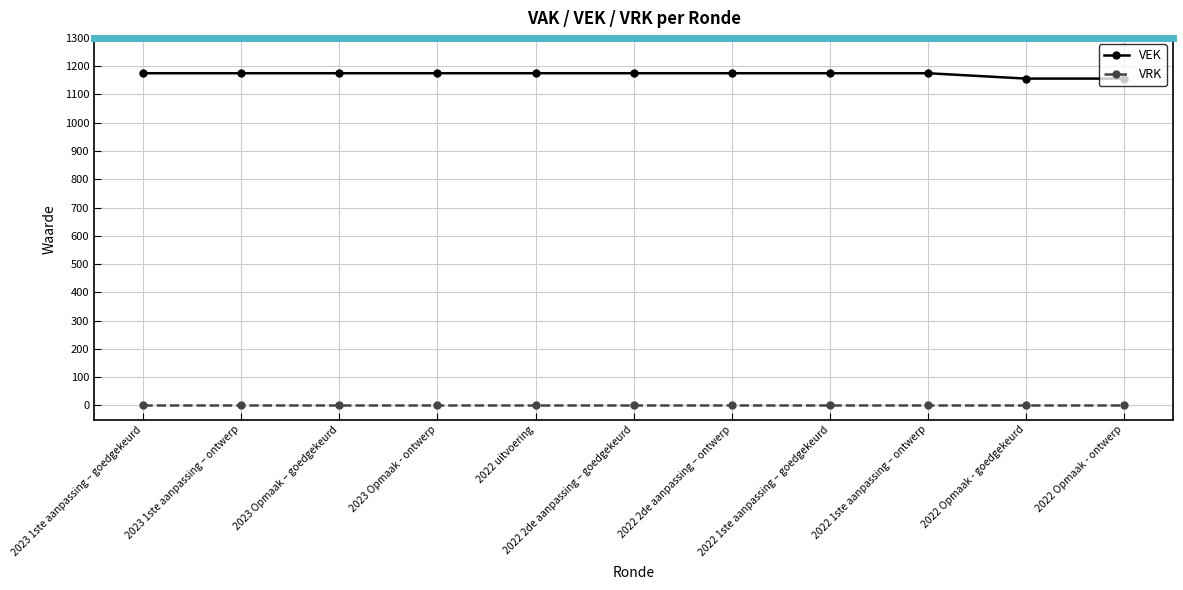

What is the label of the 9th point from the right?

2023 Opmaak – goedgekeurd